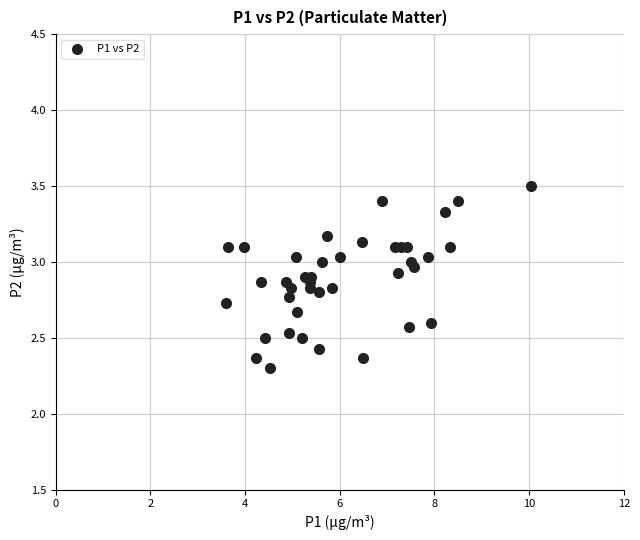

What Y value in the scatter plot is closest to 2?

2.3